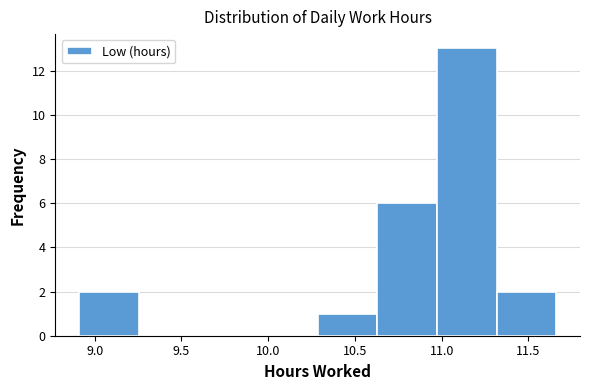

Which range on the x-axis has the tallest bar?

10.95 to 11.30